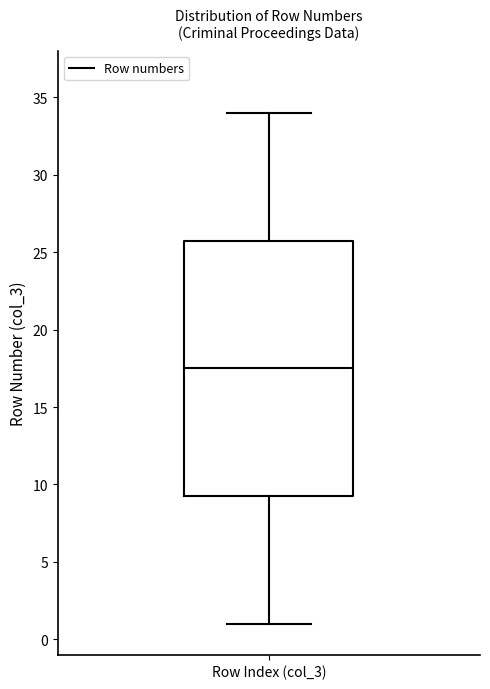

Read this box plot against the y-axis: the position of the median line, the range covered by the box, and the ends of both whiskers. The values are not printed on the chart, so give them approximately, as read against the axis.

median 17.5, box 9.5 to 26.0, whiskers 1.0 to 34.0